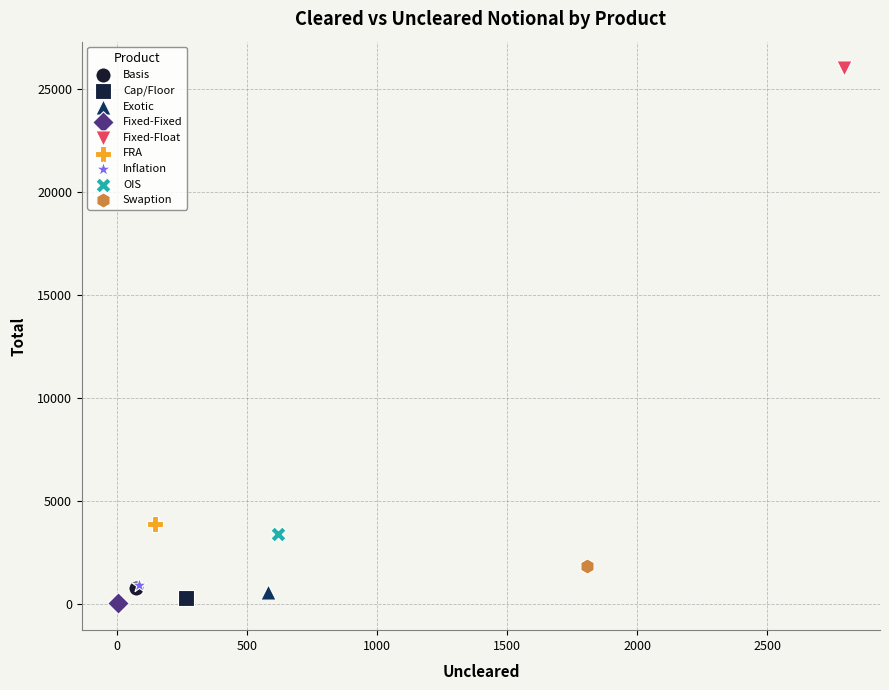

Which series reaches the minimum Y coordinate?

Fixed-Fixed